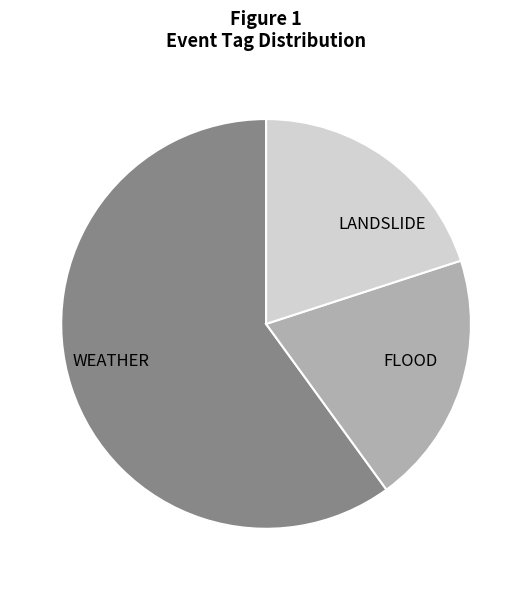

Which slice is the largest?

WEATHER